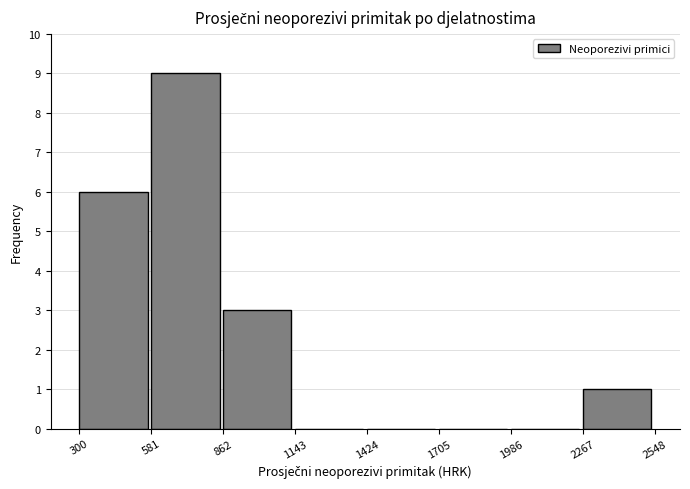

Reading left to right, list every bar in this chart as the range it spans on the x-axis followed by its height. The values are not printed on the chart, so give them approximately, as read against the axis.

300 to 581: 6
581 to 862: 9
862 to 1143: 3
1143 to 1424: 0
1424 to 1705: 0
1705 to 1986: 0
1986 to 2267: 0
2267 to 2548: 1